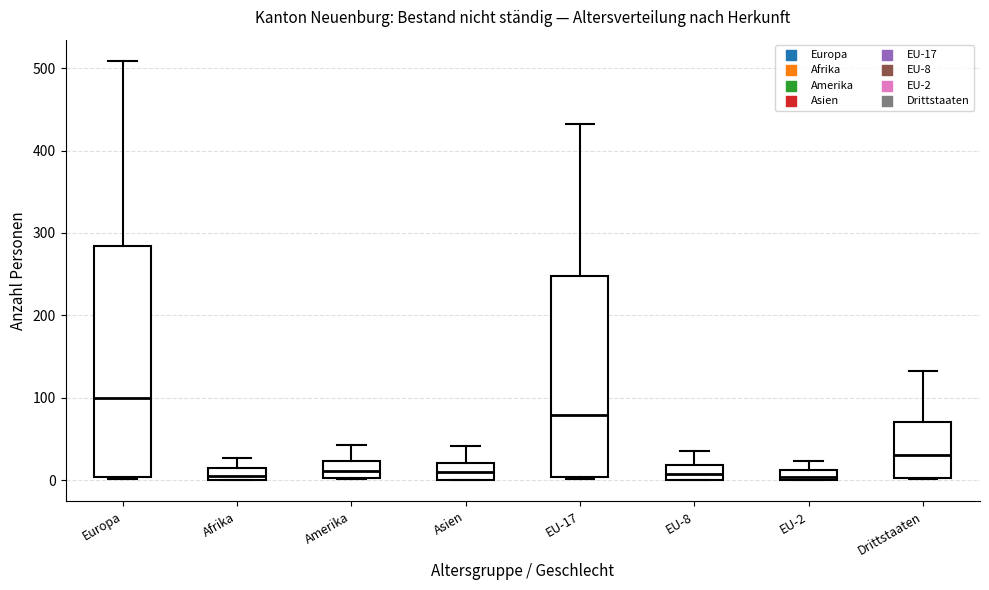

Comparing the boxes themselves (not the whiskers), which one is the tallest?

Europa